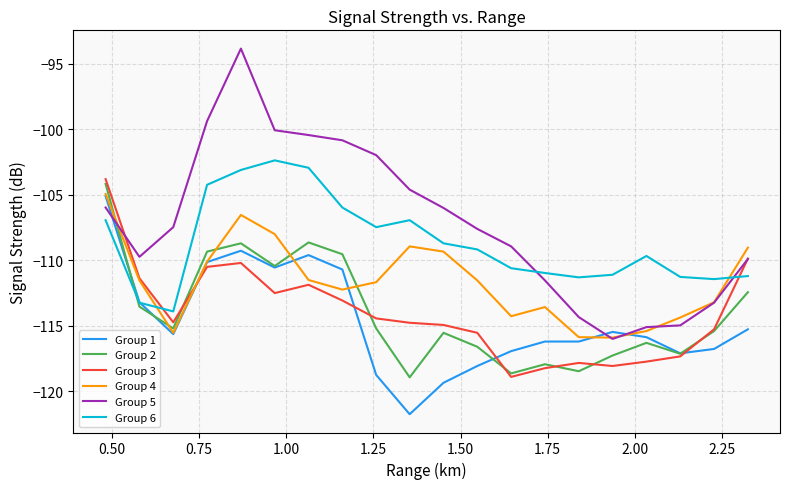

Which series ends up on top after the final intersection of Group 3 and Group 4?

Group 4